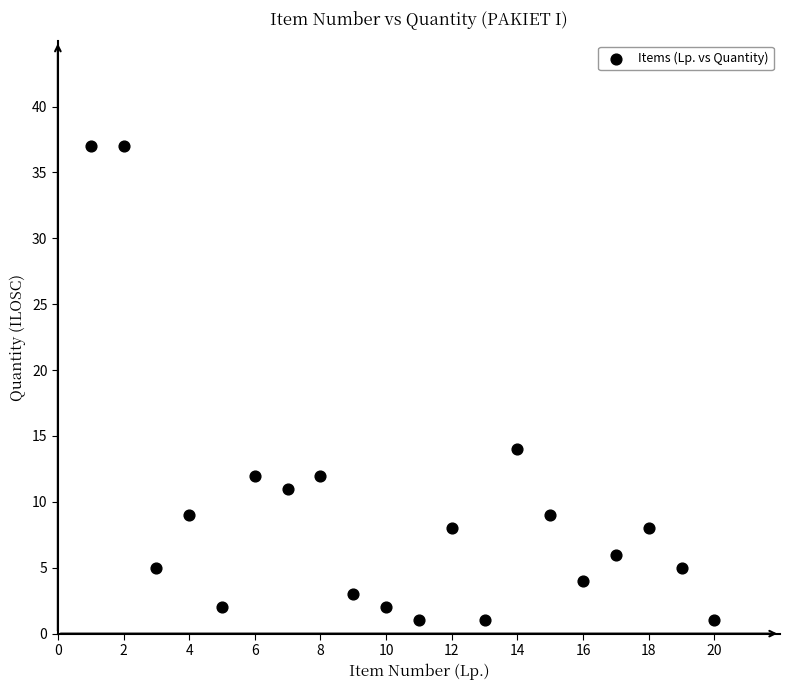

What Y value in the scatter plot is closest to 19?

14